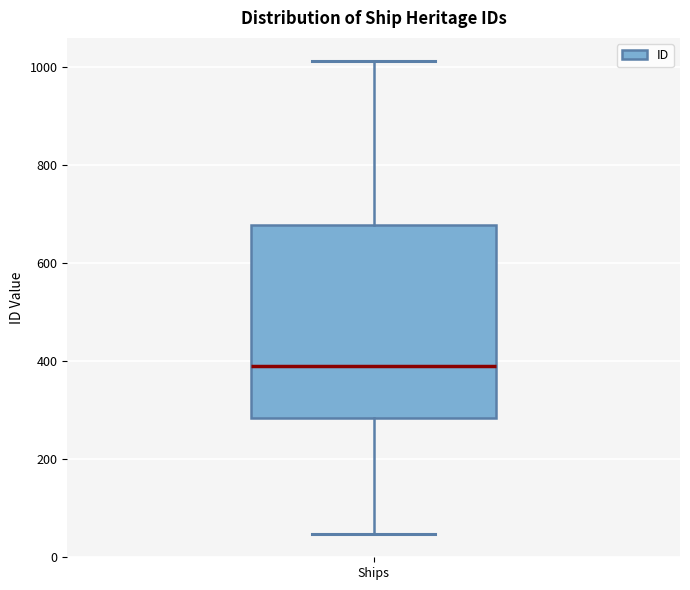

Transcribe this box plot: give where the median line is, the range the box spans, and where the two whiskers end, as read against the y-axis. The values are not printed on the chart, so give them approximately, as read against the axis.

median 380, box 280 to 680, whiskers 40 to 1020